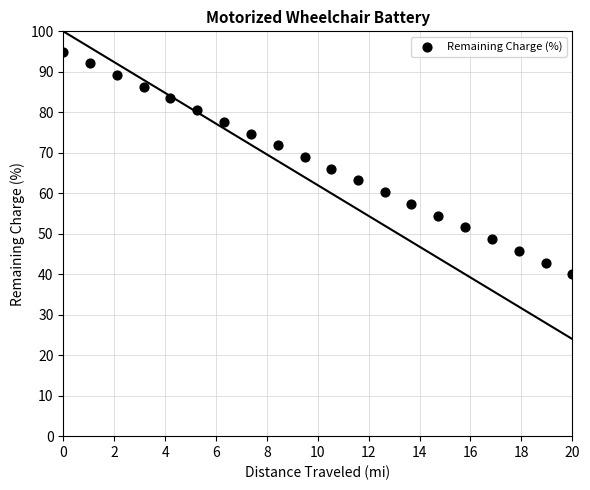

What is the range of X values (max minus min)?

20.0